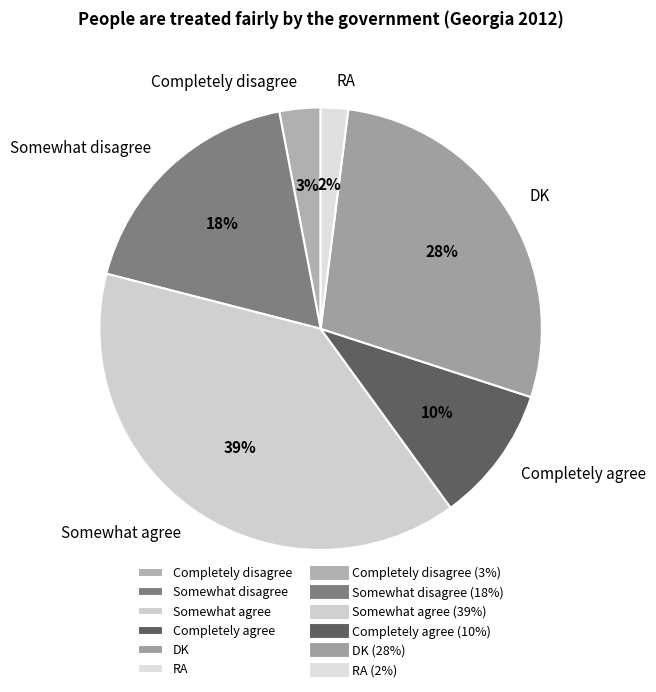

The RA slice represents 2% of the pie. True or false?

True